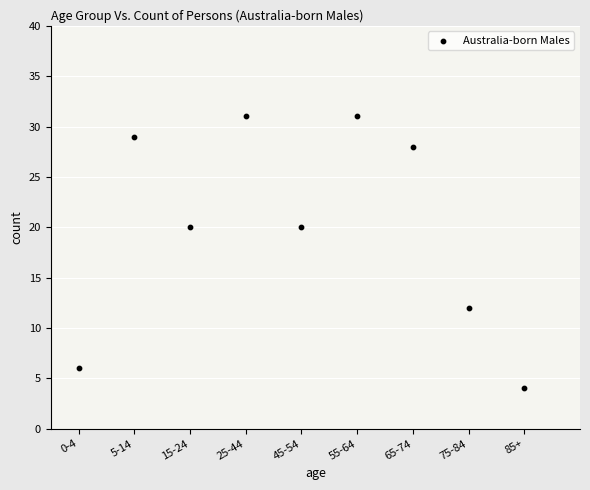

What is the average Y value?

20